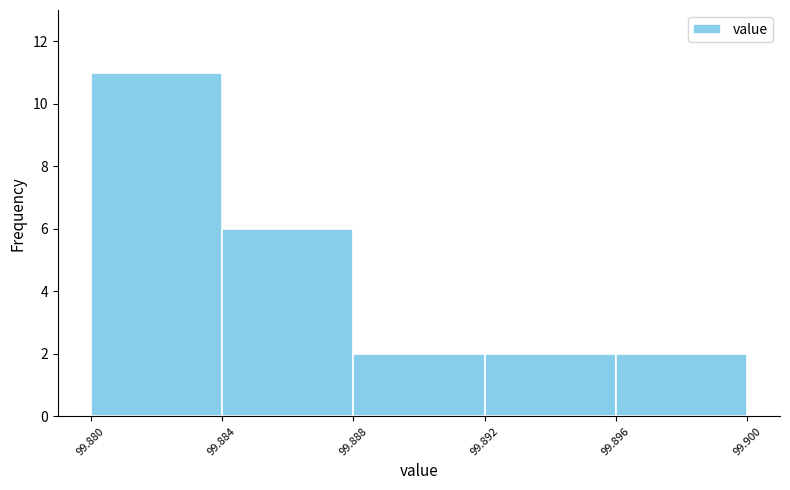

Reading left to right, transcribe this chart: for each bar, give the range it covers on the x-axis and its height. The values are not printed on the chart, so give them approximately, as read against the axis.

99.880 to 99.884: 11
99.884 to 99.888: 6
99.888 to 99.892: 2
99.892 to 99.896: 2
99.896 to 99.900: 2